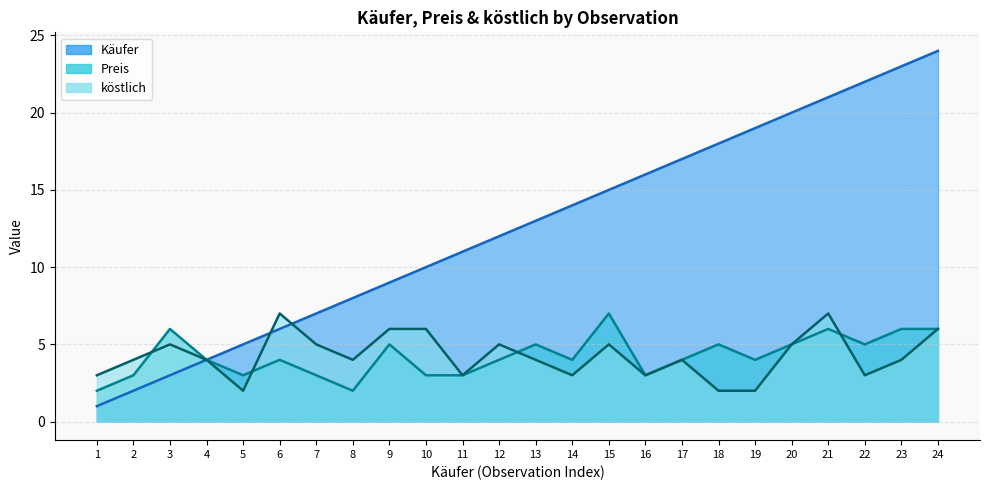

How many interior local peaks does the köstlich series have?

6